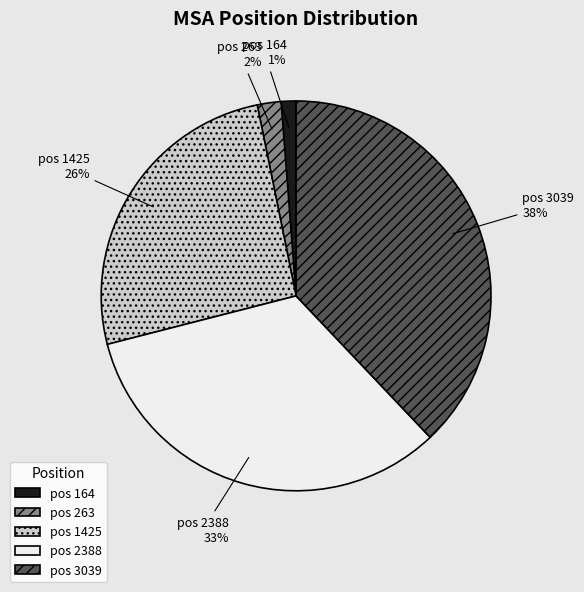

Which slice is the smallest?

pos 164